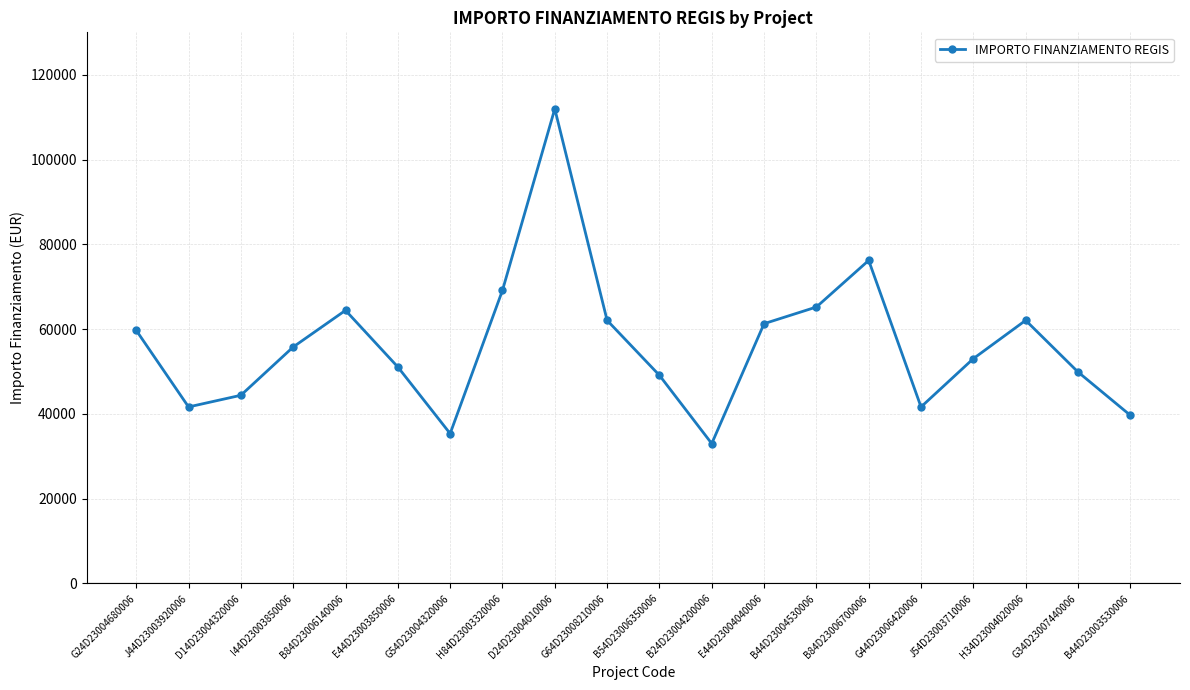

How many interior local peaks (higher than both neighbors) does the data have?

4